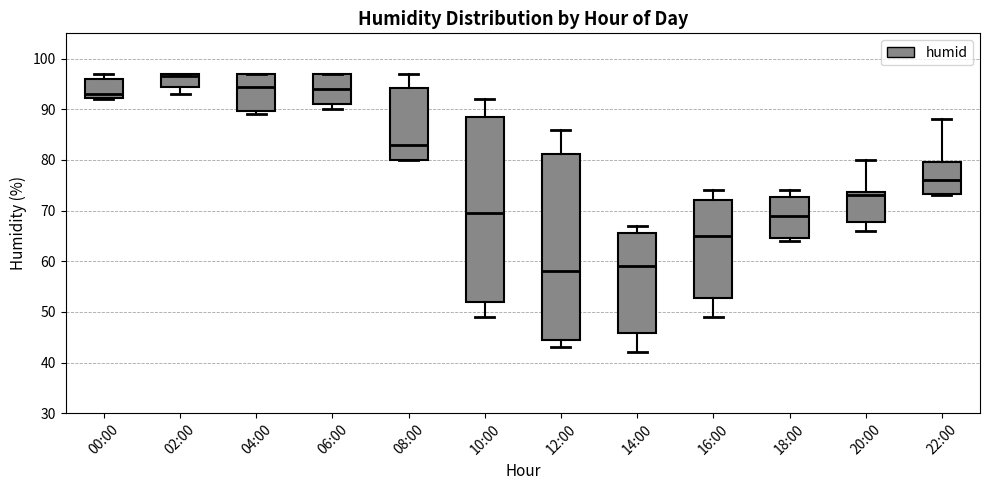

Which box has the lowest median line?

12:00